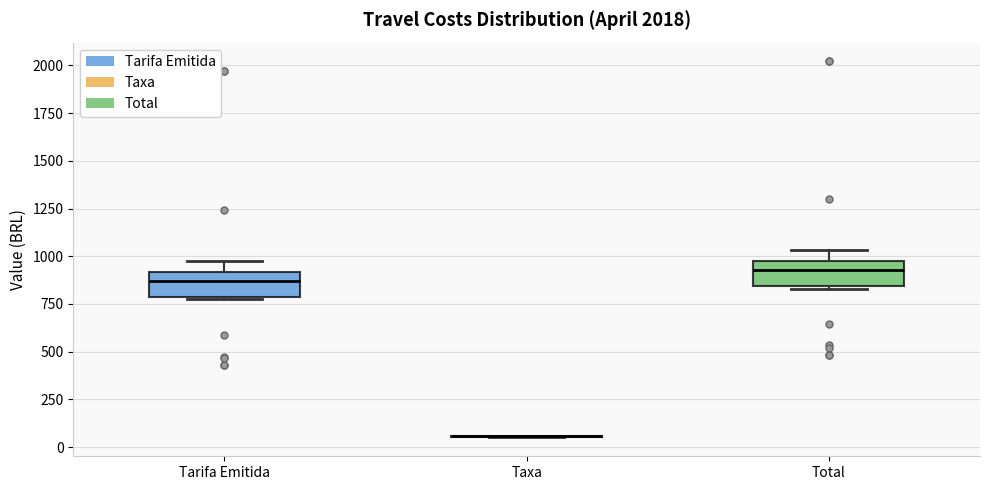

Reading left to right, read every box against the y-axis: the position of its median line, the range the box covers, and the ends of its whiskers. The values are not printed on the chart, so give them approximately, as read against the axis.

Tarifa Emitida: median 850, box 800 to 900, whiskers 750 to 1000
Taxa: box collapsed to a line at 50, whiskers 50 to 50
Total: median 950 (just below the box's upper edge), box 850 to 950, whiskers 850 (just below the box's lower edge) to 1050